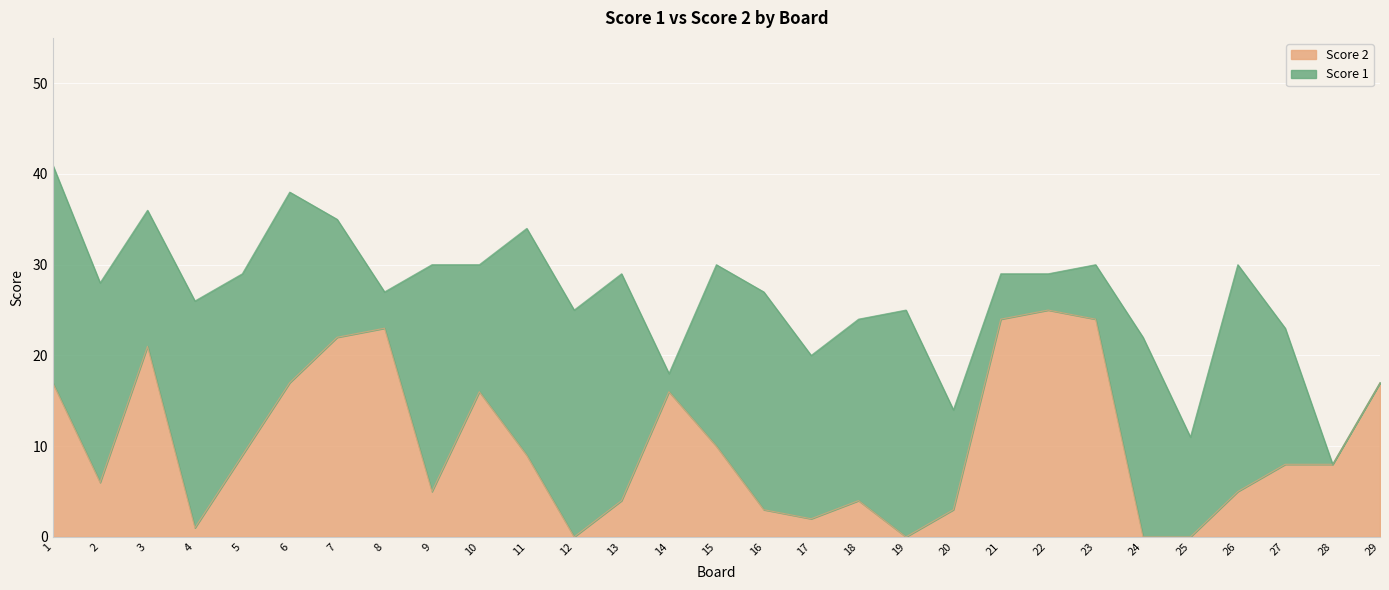

What is the change in value from 1 to 9?

-12